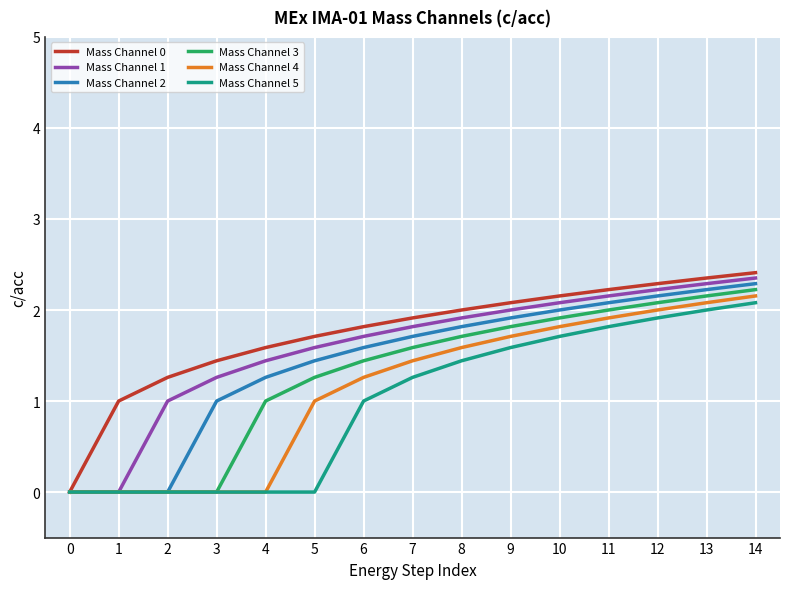

Which series has the largest total across all categories?

Mass Channel 0